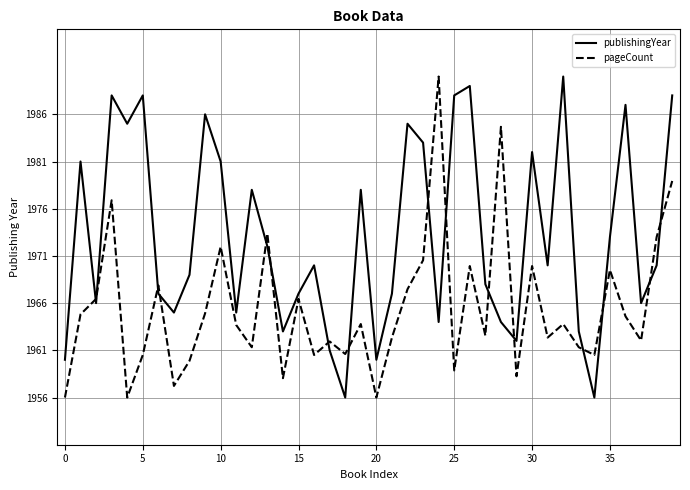

What is the difference between the maximum and minimum values in the publishingYear series?

34.0